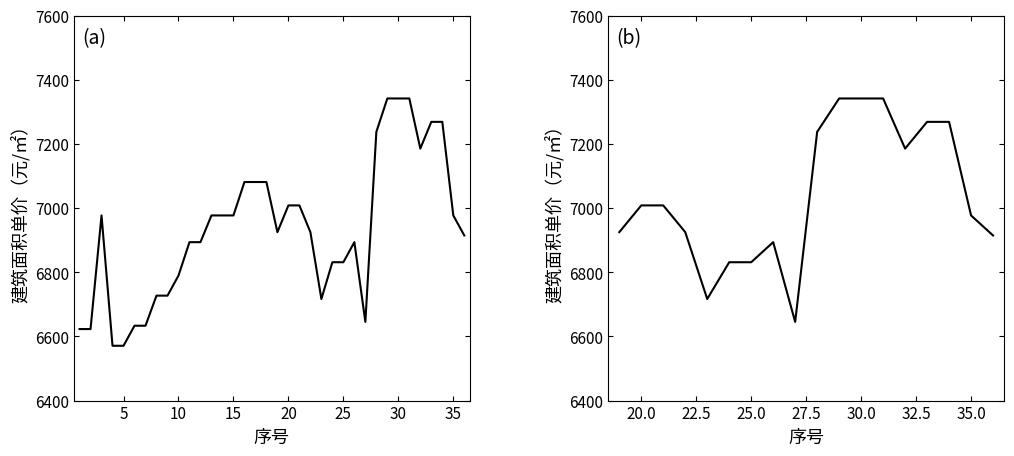

What is the minimum value shown in the chart?

6570.8